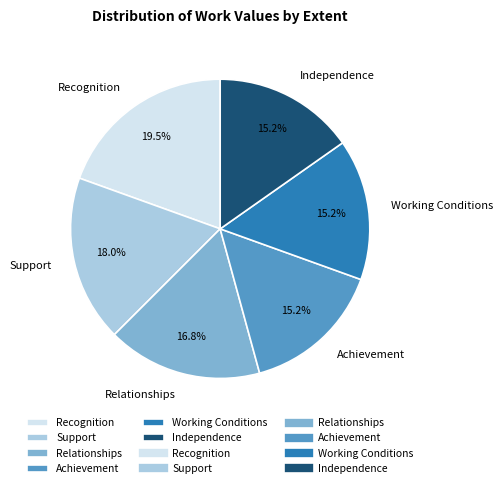

Count the number of slices in the pie.

6